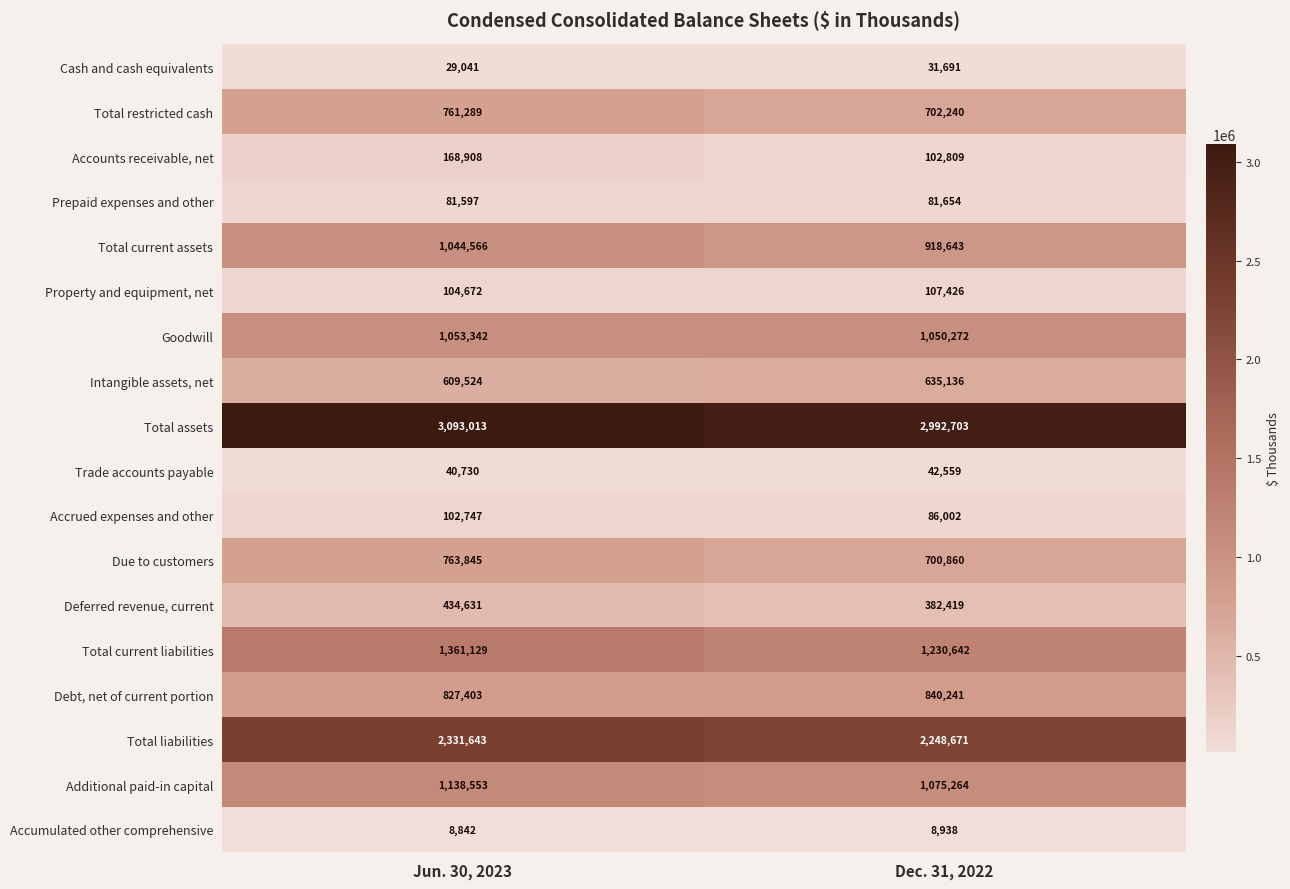

At which category does the chart reach its minimum across all series?

Jun. 30, 2023